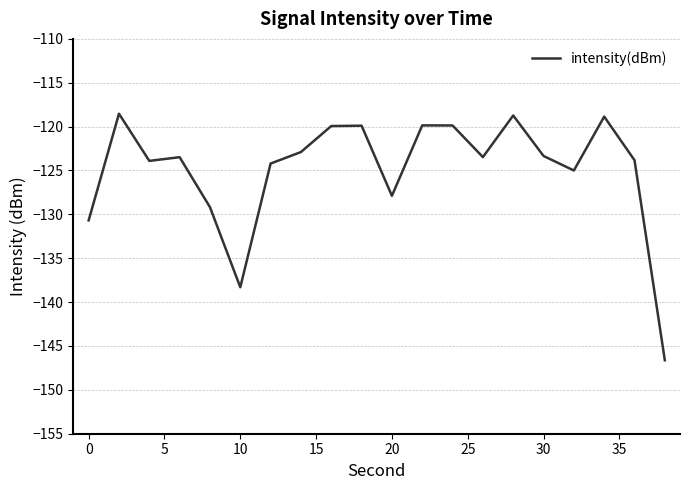

What is the greatest value displayed?

-118.5